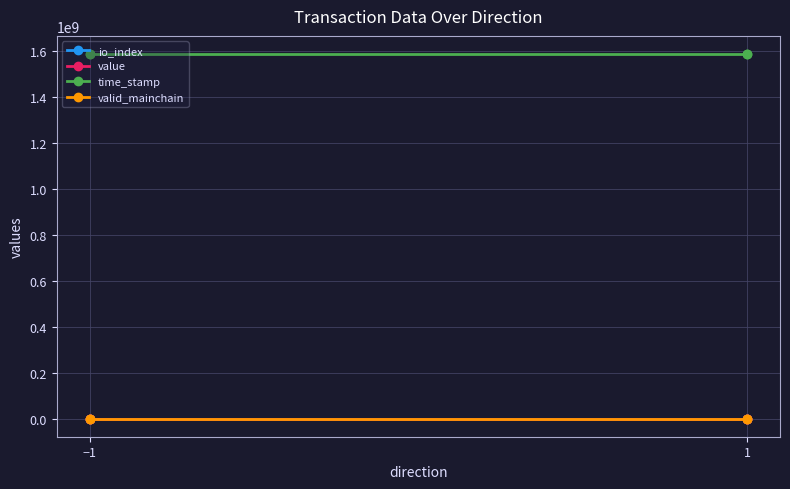

What is the lowest value of the time_stamp series?

1585235304.0